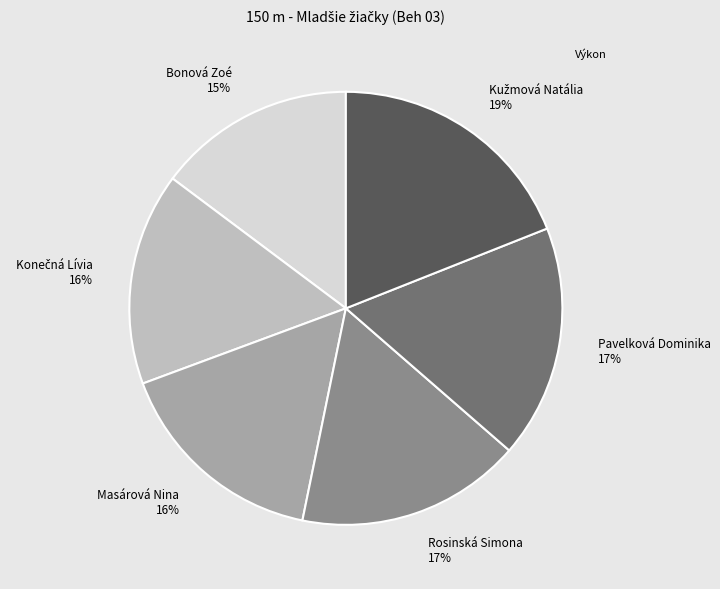

To the nearest percent, what is the difference between the largest and smallest slice percentages?

4%